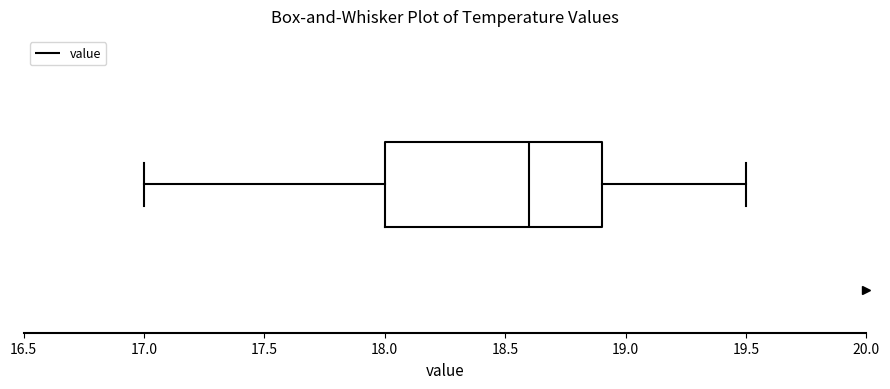

Transcribe this box plot: give where the median line is, the range the box spans, and where the two whiskers end, as read against the x-axis. The values are not printed on the chart, so give them approximately, as read against the axis.

median 18.6, box 18.0 to 18.9, whiskers 17.0 to 19.5